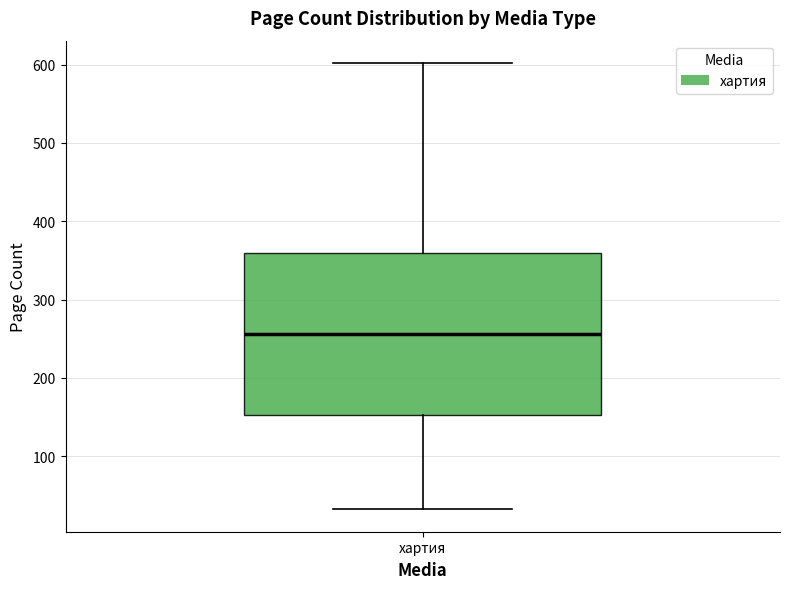

Where does the lower whisker of the box for хартия end on the y-axis? The values are not printed on the chart, so give them approximately, as read against the axis.

30